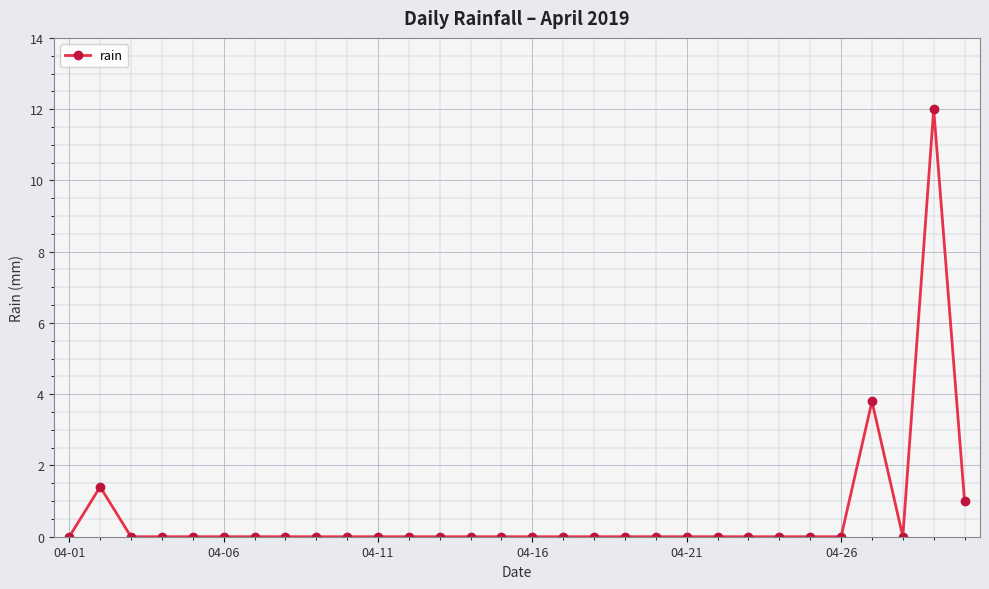

What is the maximum value shown in the chart?

12.0